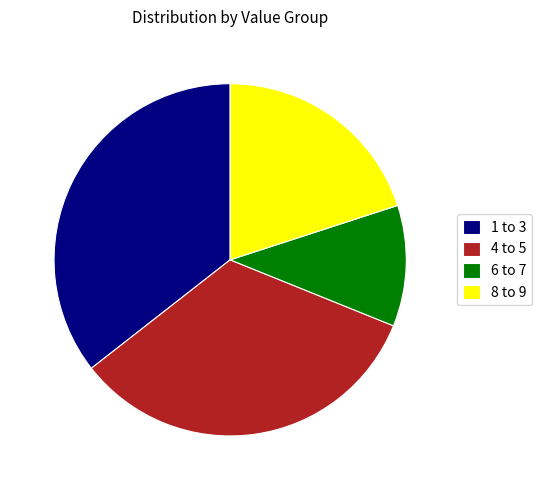

Between 4 to 5 and 6 to 7, which is larger?

4 to 5